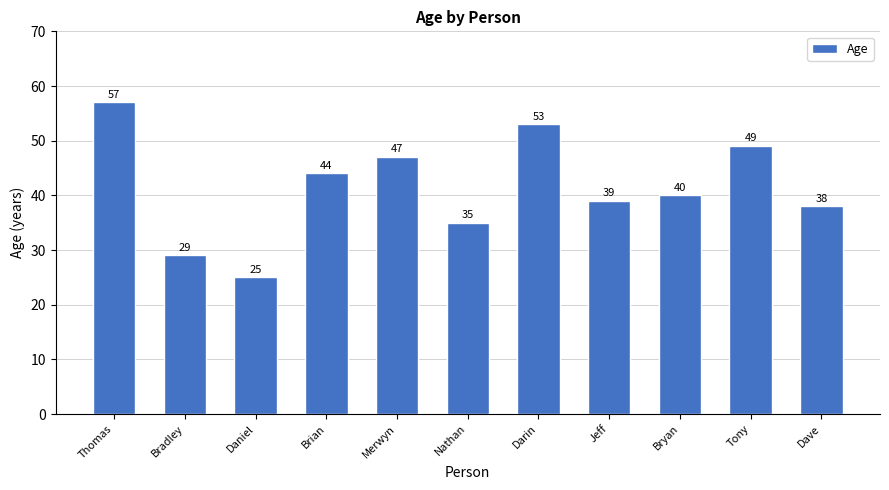

Rank the categories by value from highest to lowest.

Thomas, Darin, Tony, Merwyn, Brian, Bryan, Jeff, Dave, Nathan, Bradley, Daniel